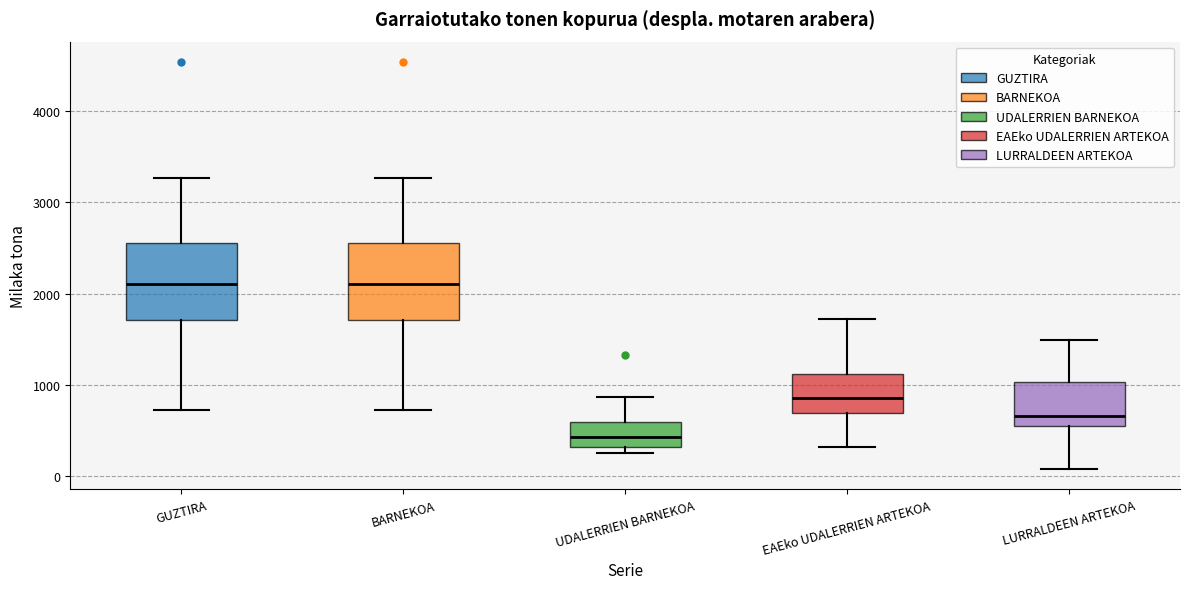

Reading left to right, read every box against the y-axis: the position of its median line, the range the box covers, and the ends of its whiskers. The values are not printed on the chart, so give them approximately, as read against the axis.

GUZTIRA: median 2100, box 1700 to 2600, whiskers 700 to 3300
BARNEKOA: median 2100, box 1700 to 2600, whiskers 700 to 3300
UDALERRIEN BARNEKOA: median 400, box 300 to 600, whiskers 300 (just below the box's lower edge) to 900
EAEko UDALERRIEN ARTEKOA: median 900, box 700 to 1100, whiskers 300 to 1700
LURRALDEEN ARTEKOA: median 700, box 500 to 1000, whiskers 100 to 1500